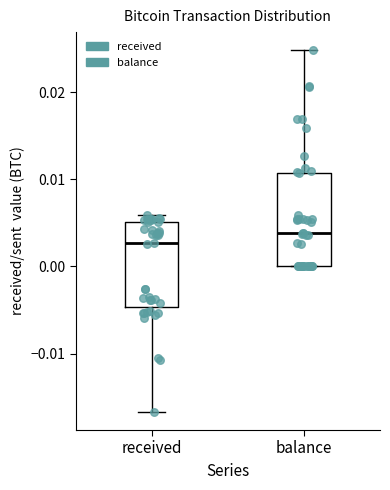

Reading left to right, transcribe this box plot: for each box, give where its median line is, the range the box spans, and where its two whiskers end, as read against the y-axis. The values are not printed on the chart, so give them approximately, as read against the axis.

received: median 0.003, box -0.005 to 0.005, whiskers -0.017 to 0.006
balance: median 0.004, box 0.000 to 0.011, whiskers 0.000 to 0.025